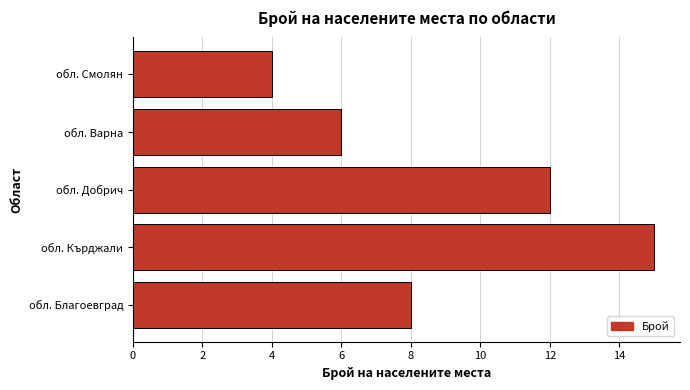

List the labels in order of value, largest first.

обл. Кърджали, обл. Добрич, обл. Благоевград, обл. Варна, обл. Смолян